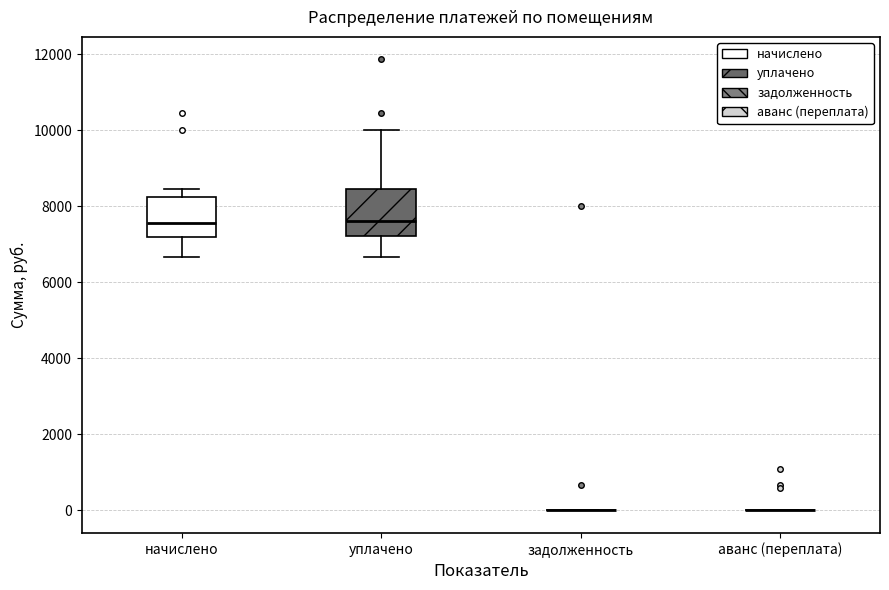

Reading left to right, transcribe this box plot: for each box, give where its median line is, the range the box spans, and where its two whiskers end, as read against the y-axis. The values are not printed on the chart, so give them approximately, as read against the axis.

начислено: median 7600, box 7200 to 8200, whiskers 6600 to 8400
уплачено: median 7600, box 7200 to 8400, whiskers 6600 to 10000
задолженность: box collapsed to a line at 0, whiskers 0 to 0
аванс (переплата): box collapsed to a line at 0, whiskers 0 to 0